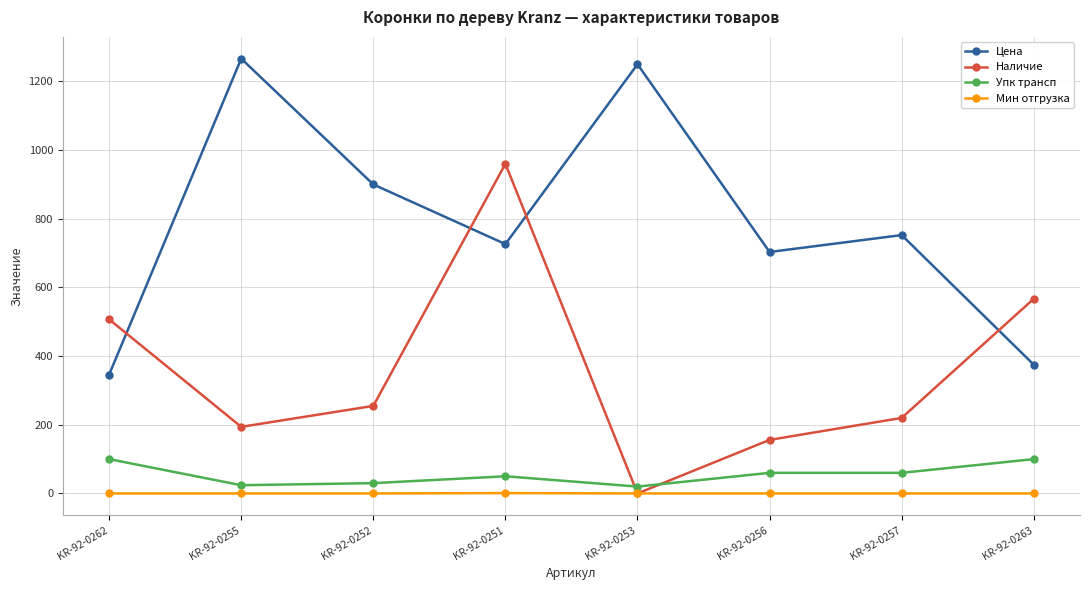

True or false: Упк трансп and Мин отгрузка intersect in this chart.

False